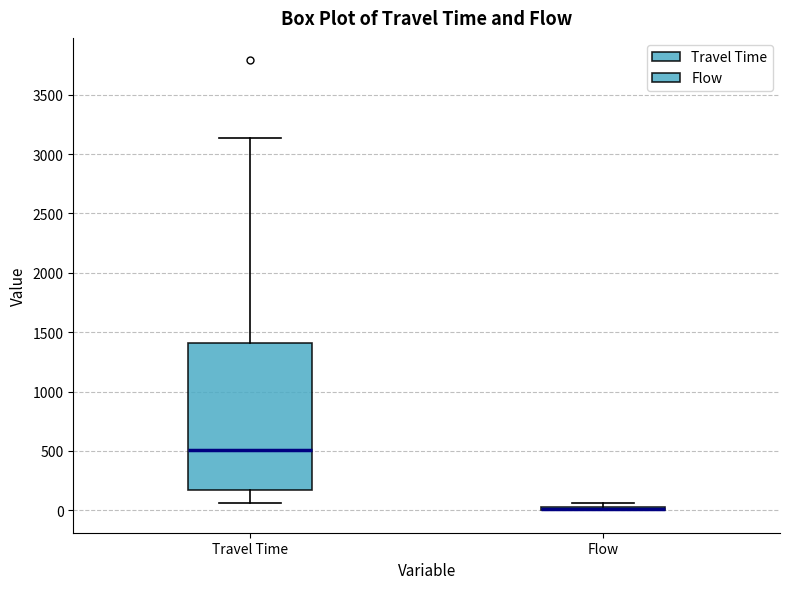

Where is the upper edge of the box for Flow on the y-axis? The values are not printed on the chart, so give them approximately, as read against the axis.

50